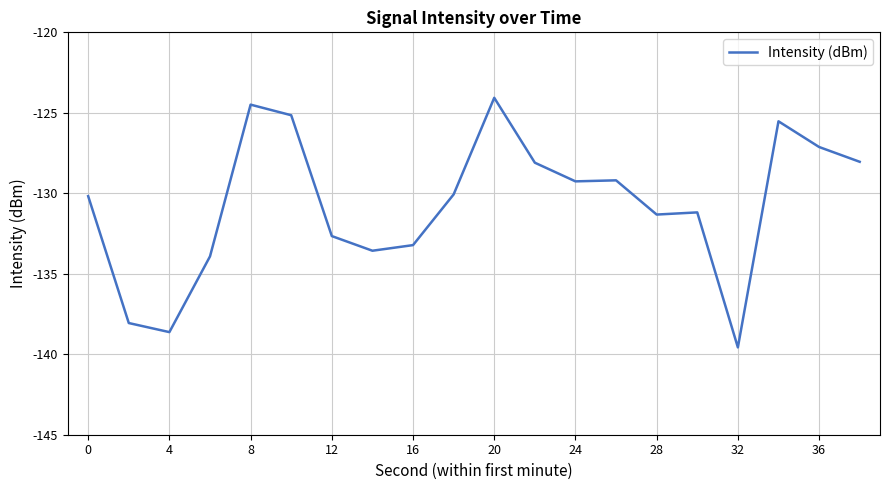

What is the maximum value shown in the chart?

-124.1